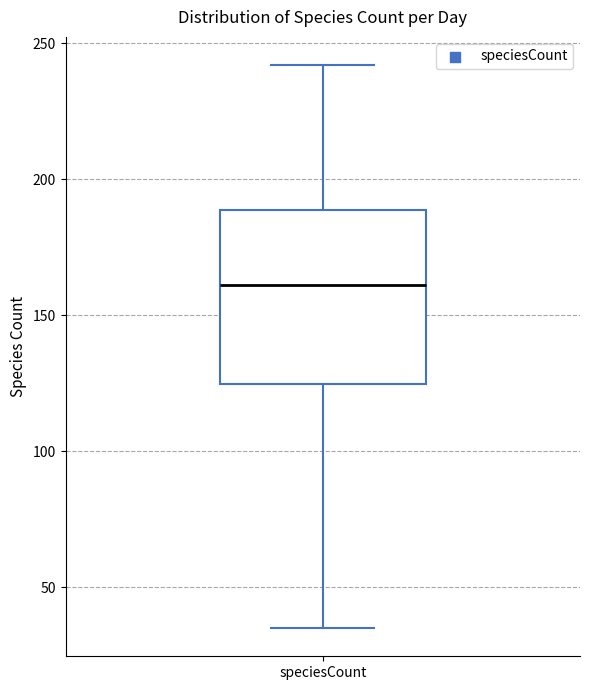

Where does the upper whisker of the box for speciesCount end on the y-axis? The values are not printed on the chart, so give them approximately, as read against the axis.

240